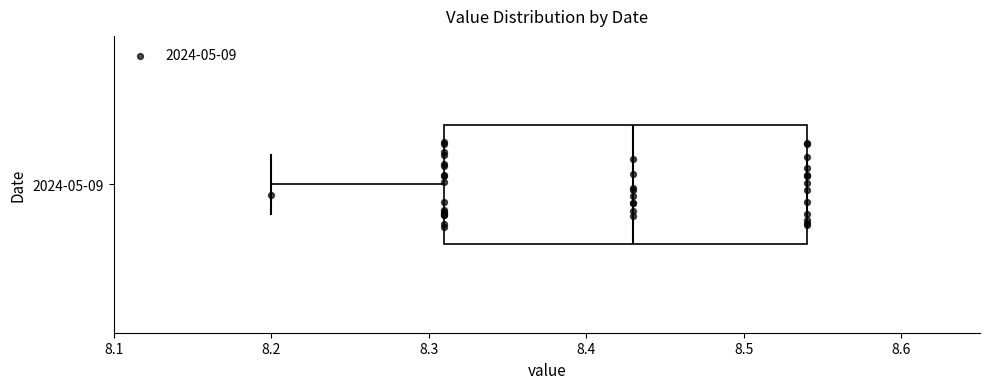

Read this box plot against the x-axis: the position of the median line, the range covered by the box, and the ends of both whiskers. The values are not printed on the chart, so give them approximately, as read against the axis.

median 8.43, box 8.31 to 8.54, whiskers 8.20 to 8.54